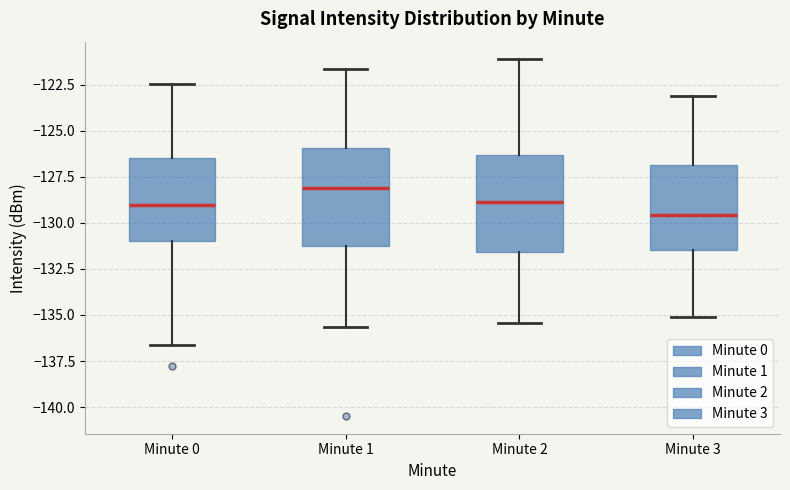

Where does the median line of the box for Minute 1 sit on the y-axis? The values are not printed on the chart, so give them approximately, as read against the axis.

-128.0